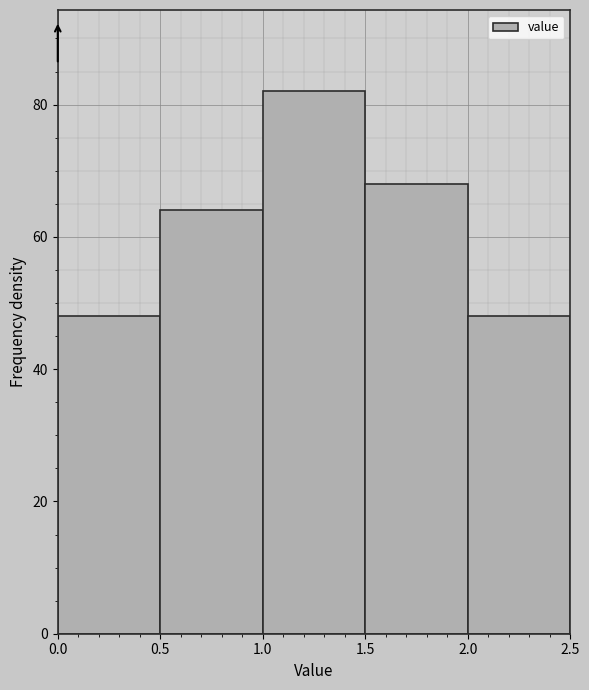

Reading left to right, list every bar in this chart as the range it spans on the x-axis followed by its height. The values are not printed on the chart, so give them approximately, as read against the axis.

0.0 to 0.5: 48
0.5 to 1.0: 64
1.0 to 1.5: 82
1.5 to 2.0: 68
2.0 to 2.5: 48